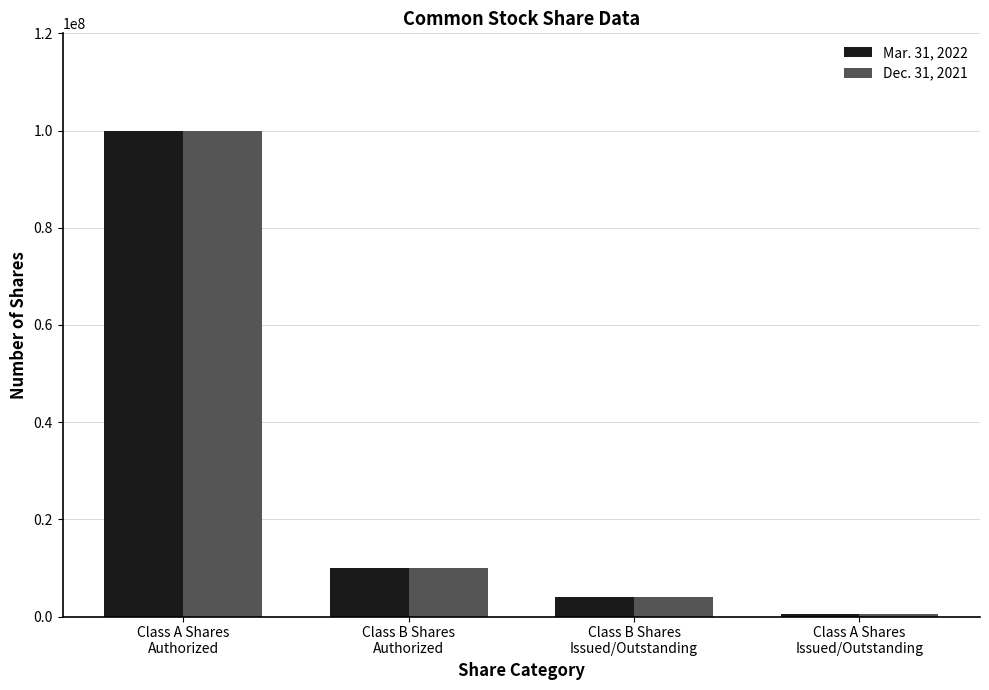

Are the bars horizontal?

No